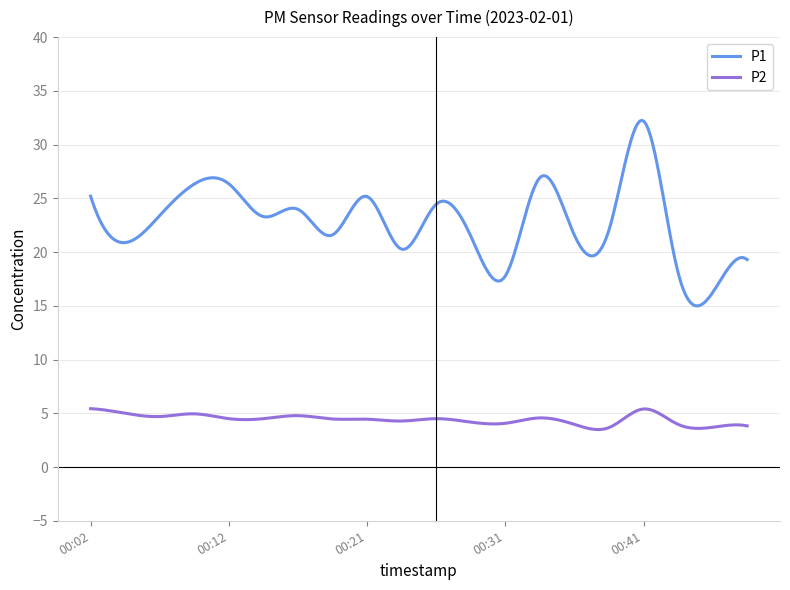

True or false: P2 and P1 cross at least once.

False